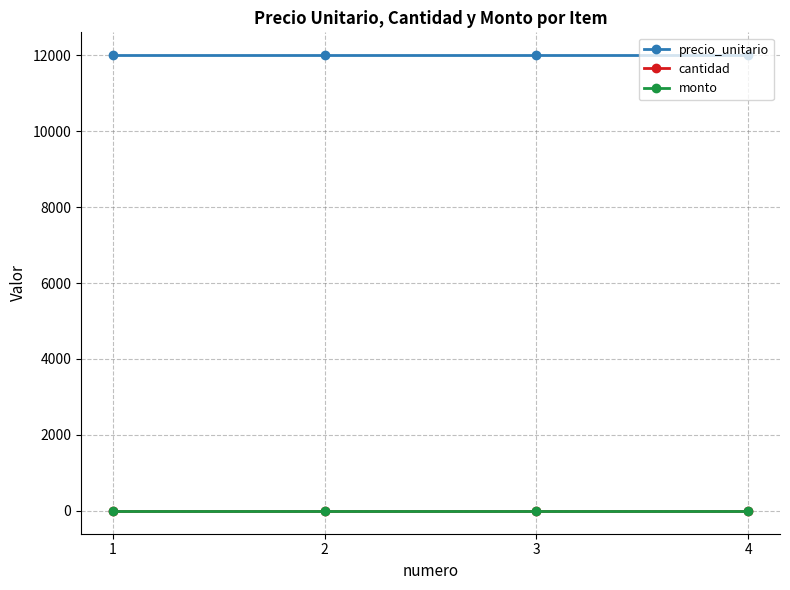

True or false: monto and cantidad intersect in this chart.

False